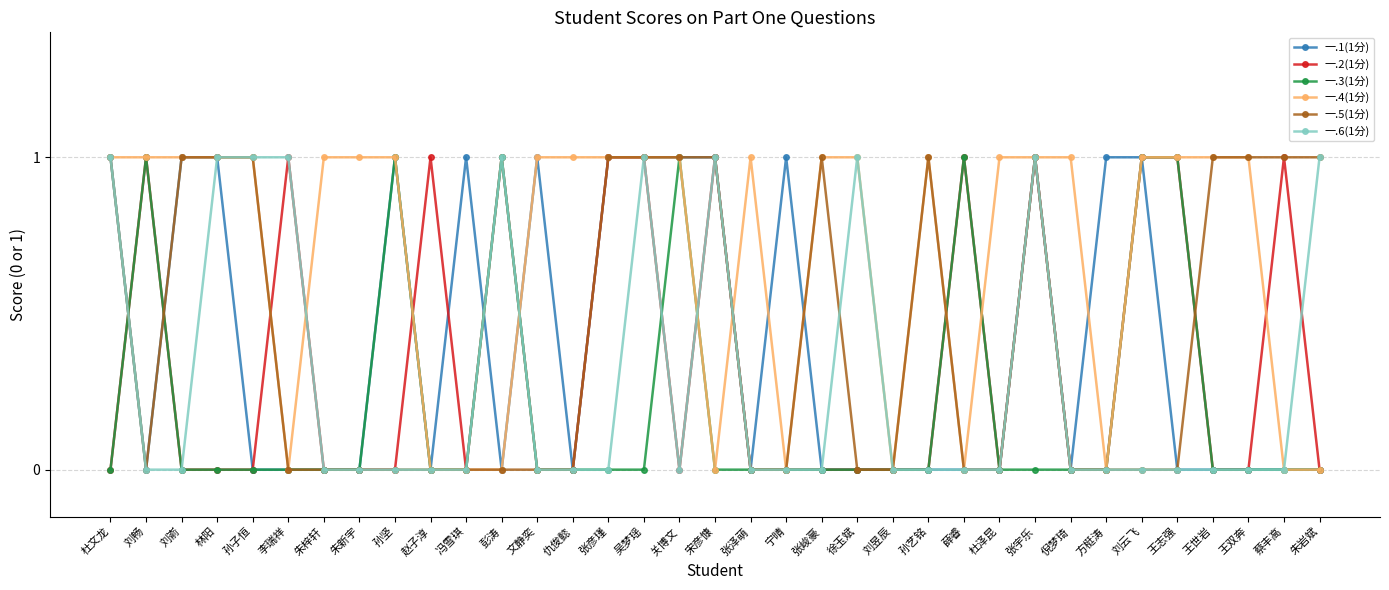

Count the number of categories in the chart.

35